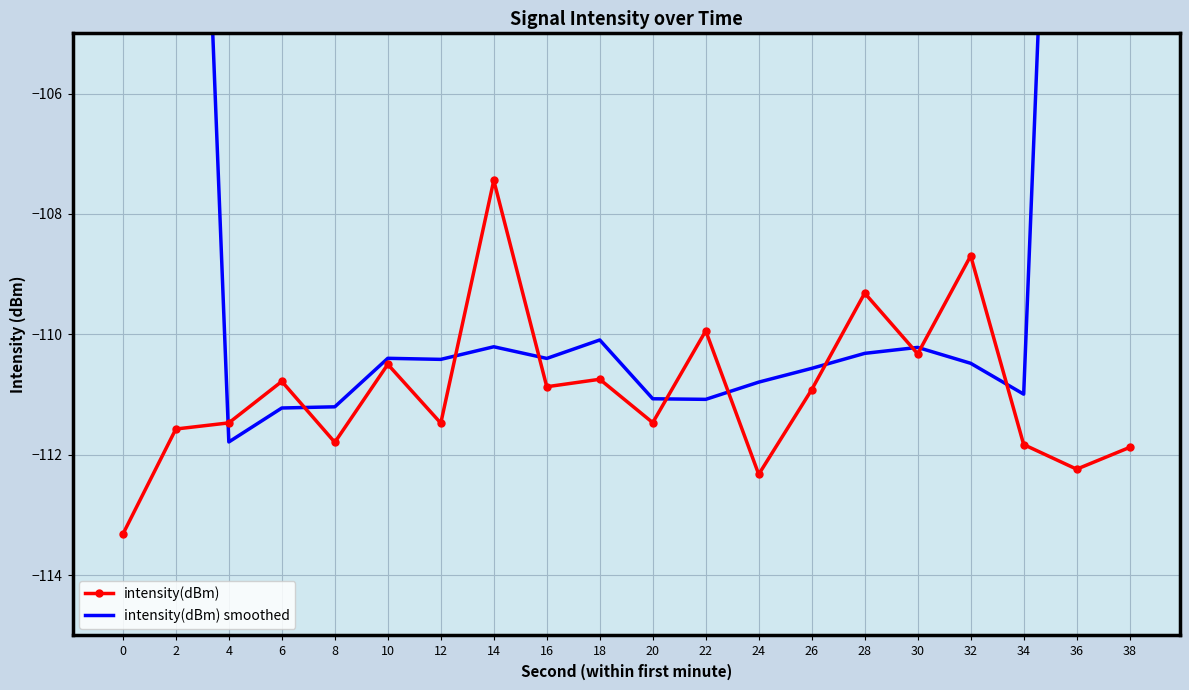

Where do intensity(dBm) smoothed and intensity(dBm) first cross each other?

2 and 4